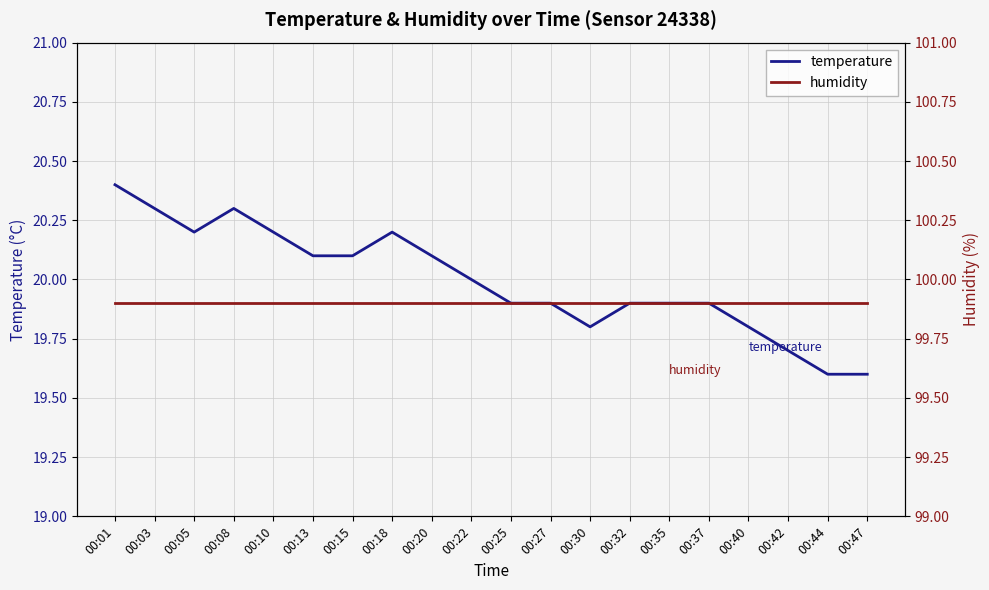

How many lines are shown in the chart?

2